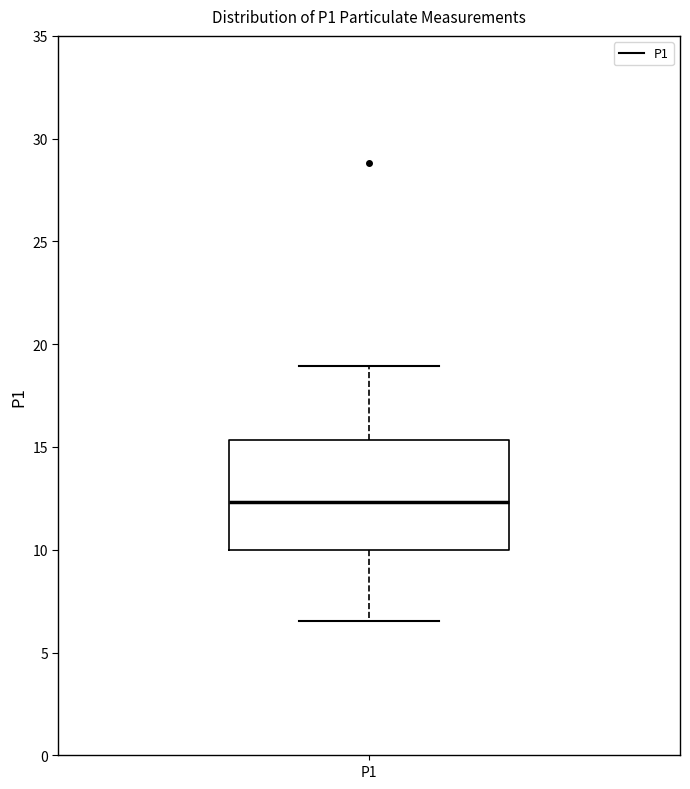

Read this box plot against the y-axis: the position of the median line, the range covered by the box, and the ends of both whiskers. The values are not printed on the chart, so give them approximately, as read against the axis.

median 12.5, box 10.0 to 15.5, whiskers 6.5 to 19.0